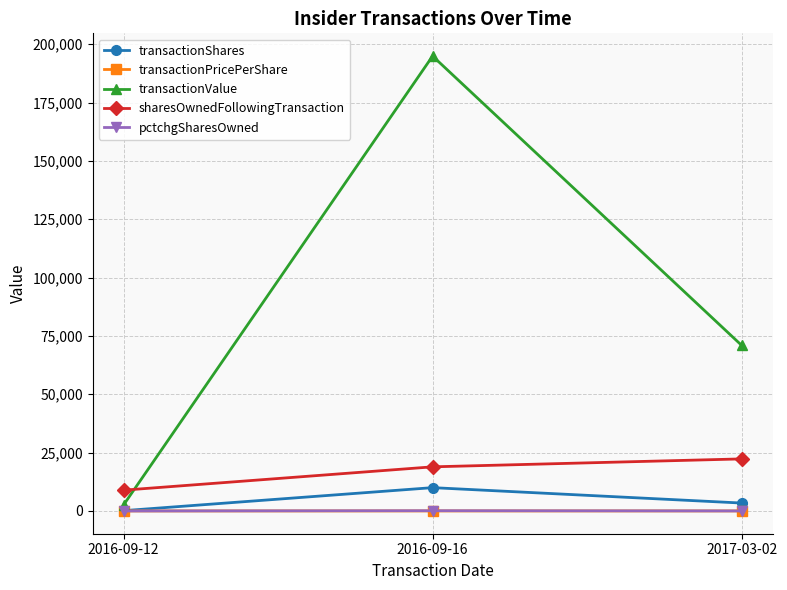

At which category is the sum across all series the highest?

2016-09-16